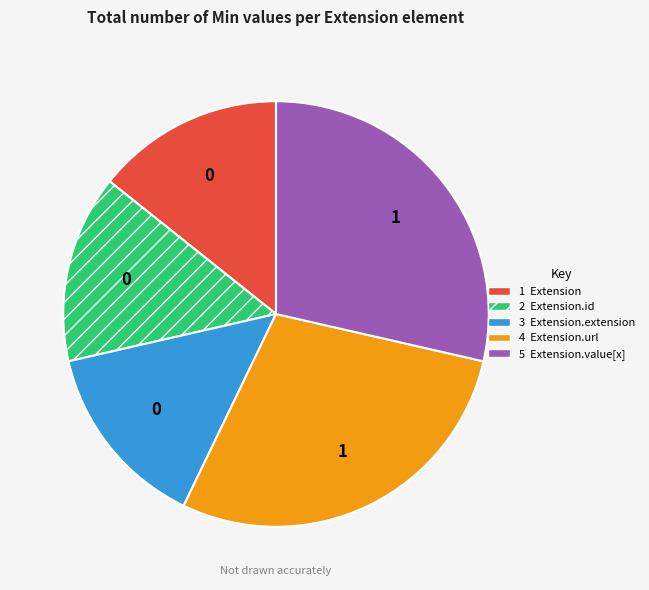

Is there a majority slice in this chart?

No